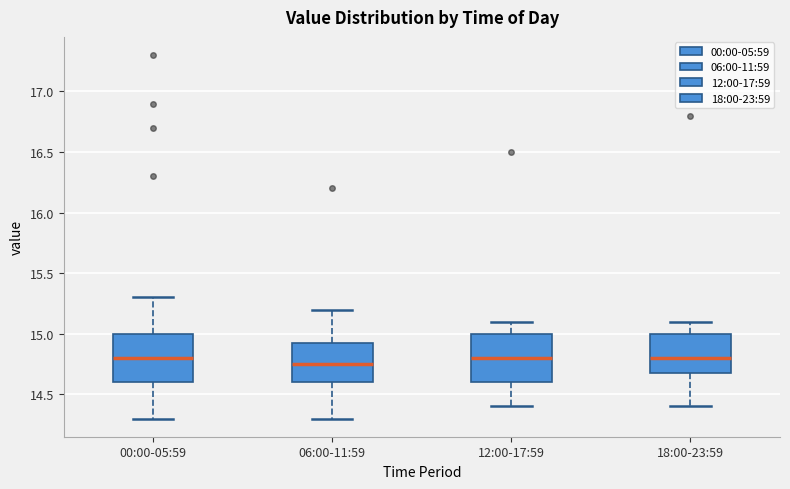

Where does the lower whisker of the box for 18:00-23:59 end on the y-axis? The values are not printed on the chart, so give them approximately, as read against the axis.

14.40